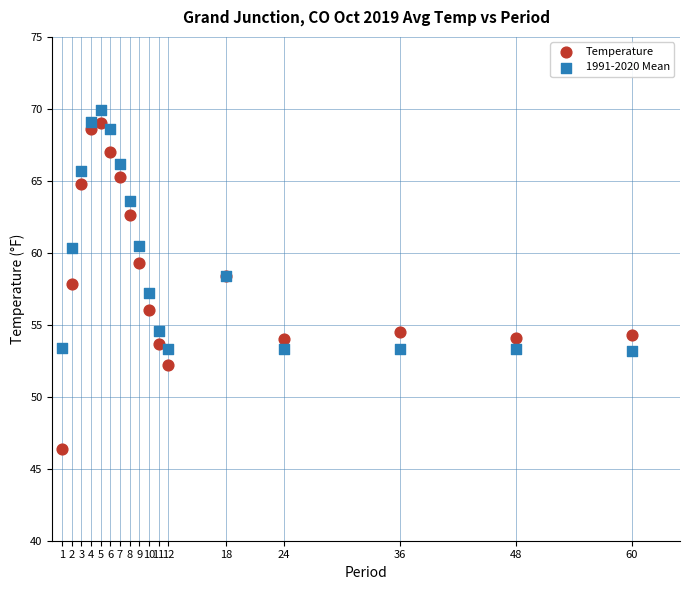

Which series reaches the minimum Y coordinate?

Temperature